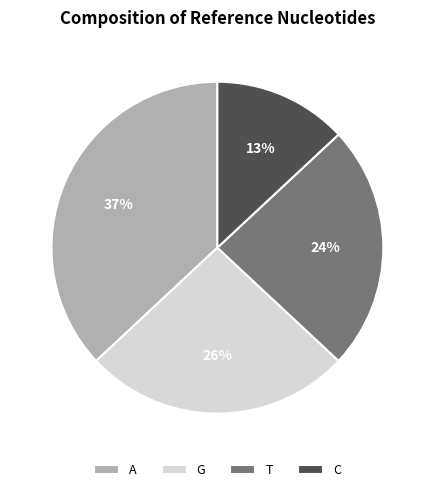

To the nearest percent, what percentage of the pie is A?

37%